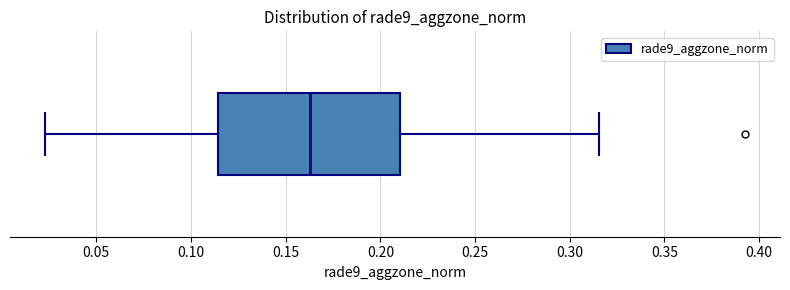

Where is the right edge of the box on the x-axis? The values are not printed on the chart, so give them approximately, as read against the axis.

0.210